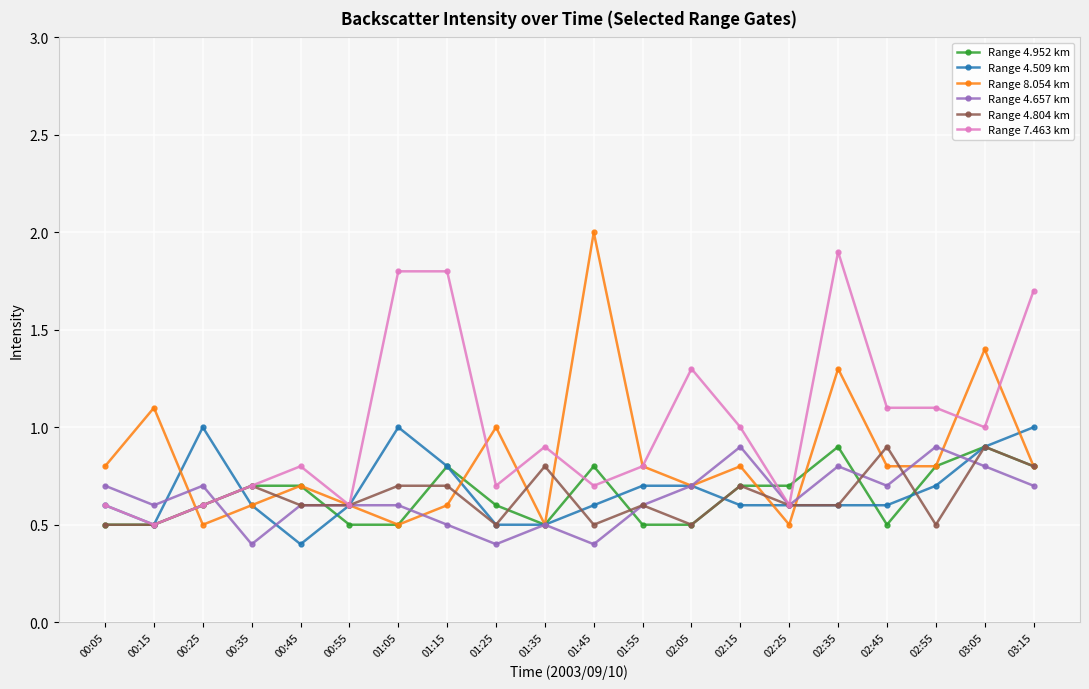

What is the spread (max minus min) of values at 02:35?

1.3